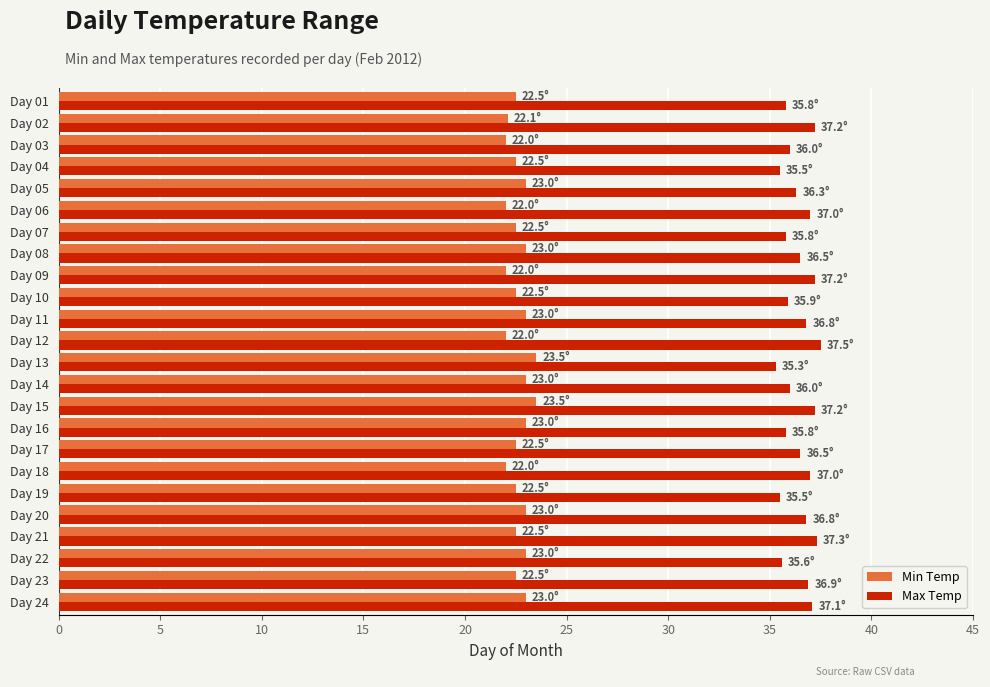

The Min Temp series shows 22.0 at Day 18. True or false?

True